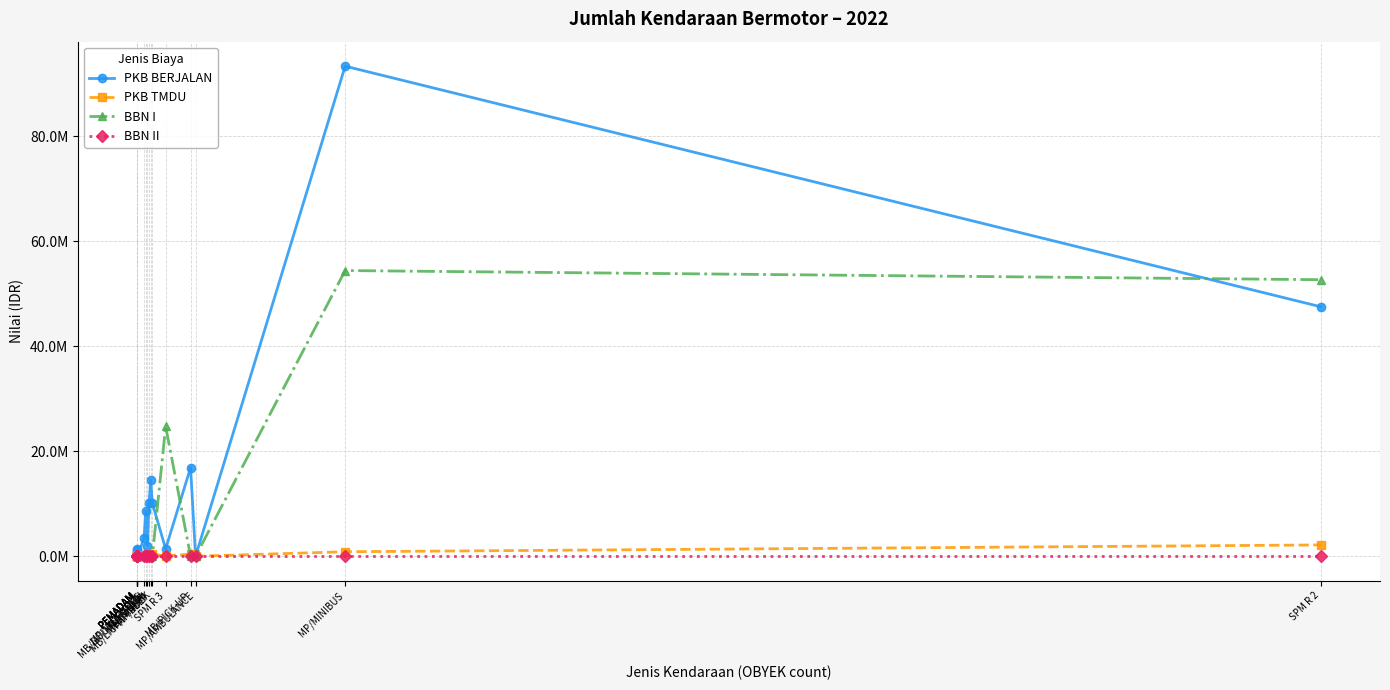

True or false: BBN II and PKB TMDU intersect in this chart.

False